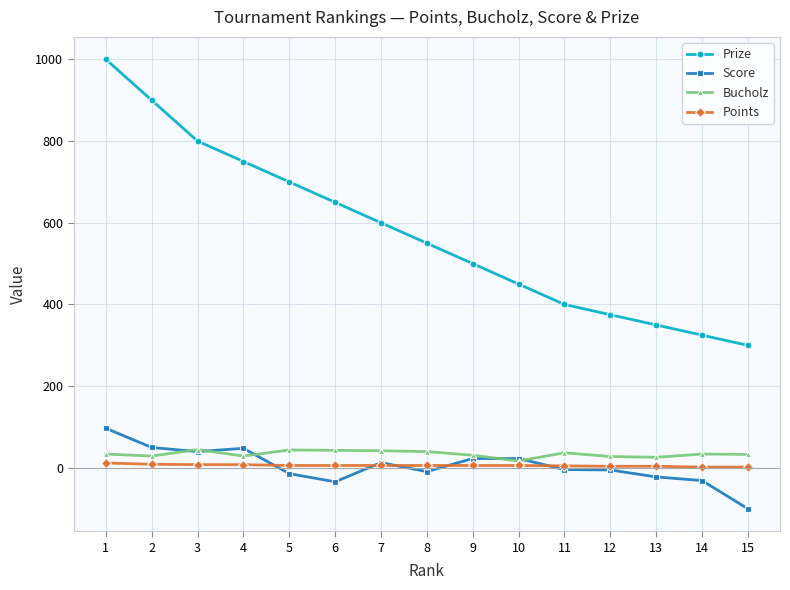

True or false: Bucholz and Points cross at least once.

False